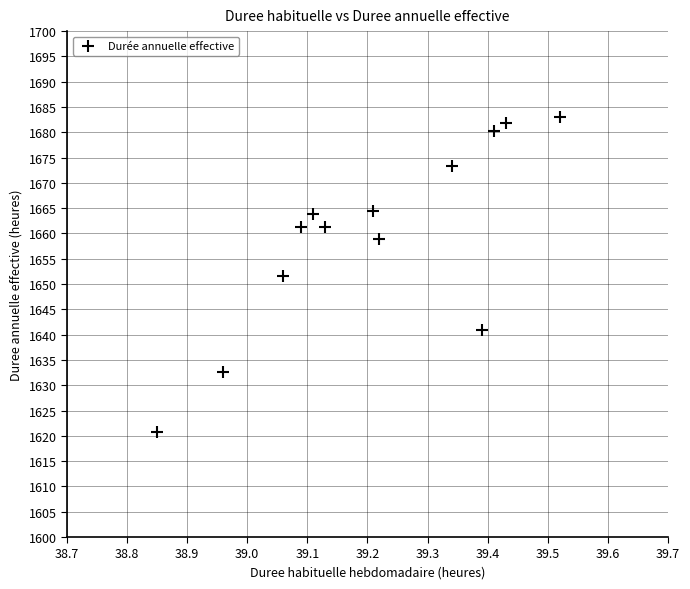

What is the range of Y values (max minus min)?

62.3